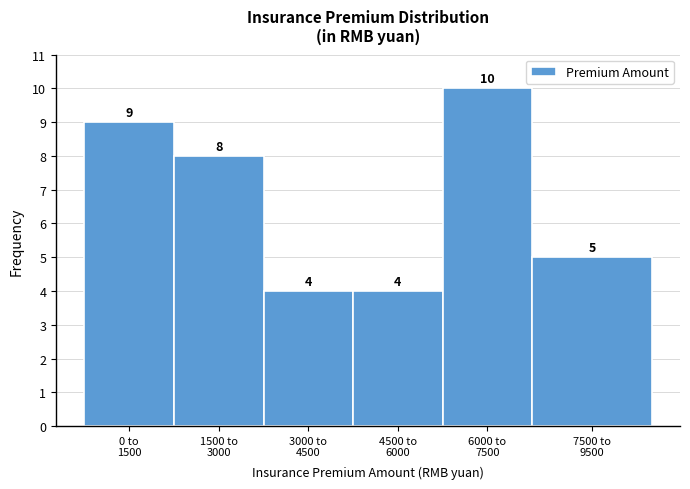

Reading left to right, list all the values displayed in this chart.

9	8	4	4	10	5